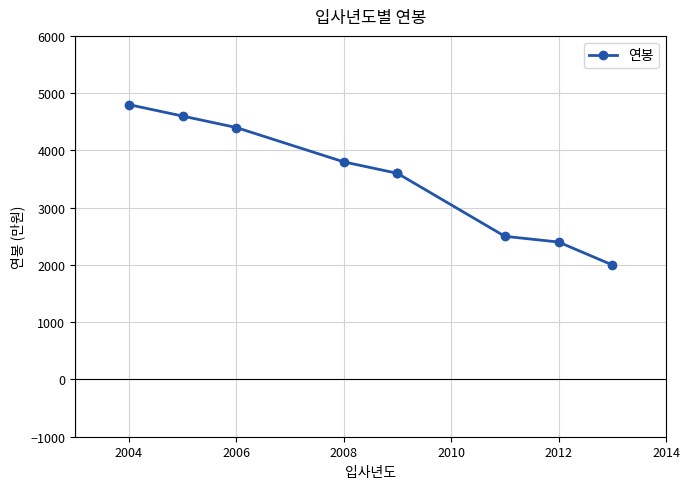

What is the greatest value displayed?

4800